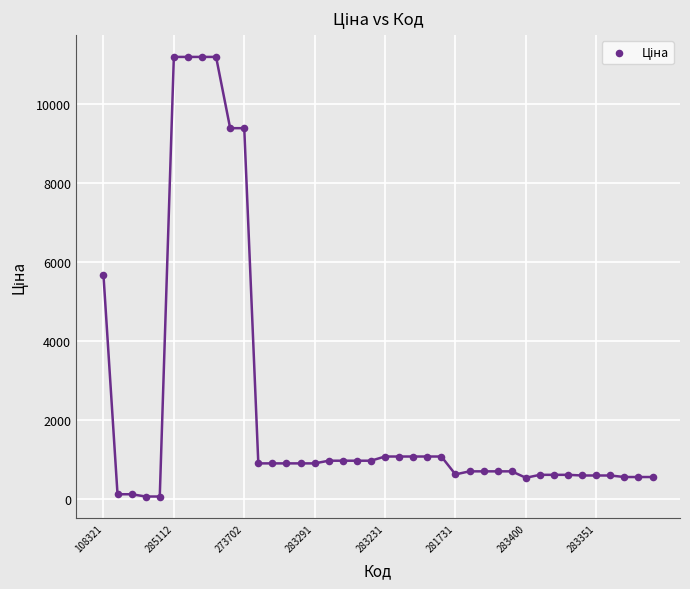

What is the range of Y values (max minus min)?

11131.1